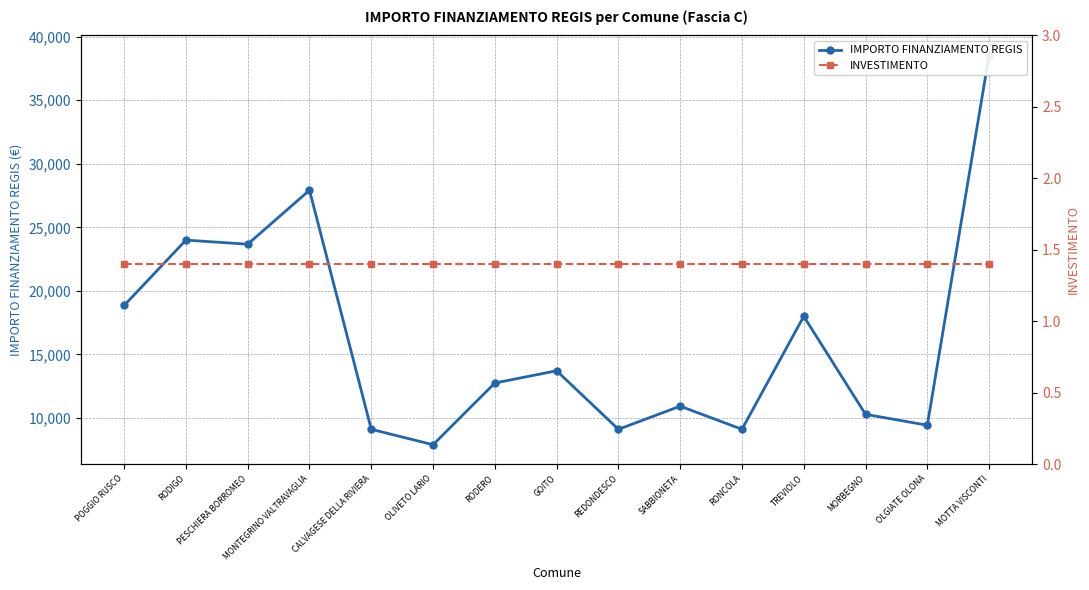

What is the difference between the second highest and second lowest values in the IMPORTO FINANZIAMENTO REGIS series?

18817.0